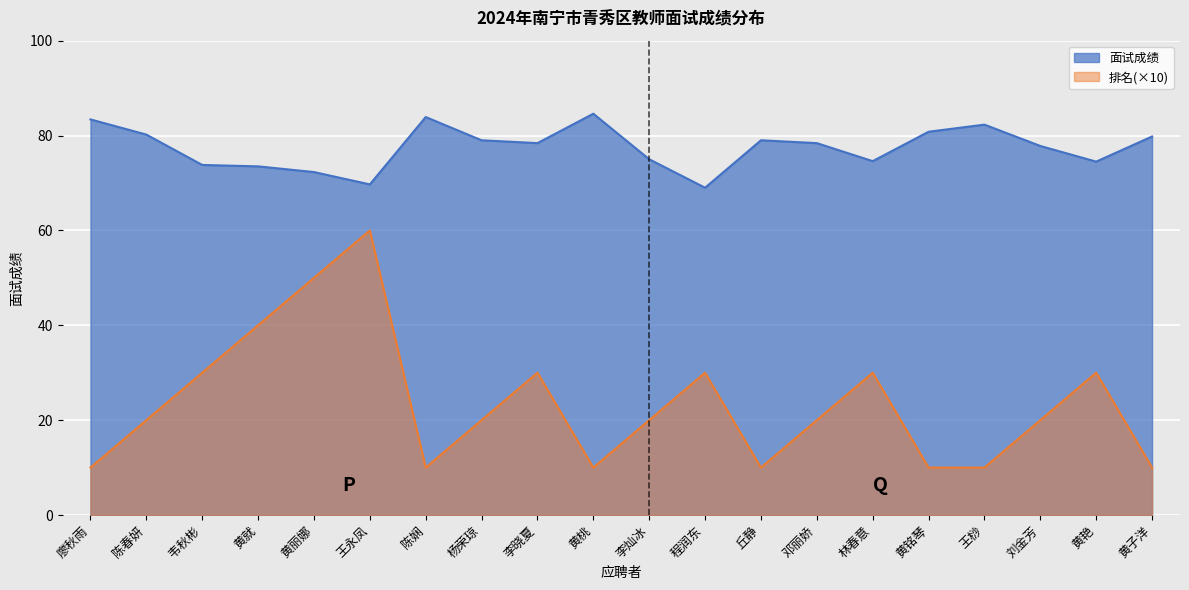

Rank the categories by 面试成绩 value from lowest to highest.

程润东, 王永凤, 黄丽娜, 黄就, 韦秋彬, 黄艳, 林春意, 李灿冰, 刘金芳, 李晓夏, 邓丽娇, 杨荣琼, 丘静, 黄子洋, 陈春妍, 黄铭琴, 王桫, 廖秋雨, 陈娴, 黄桃